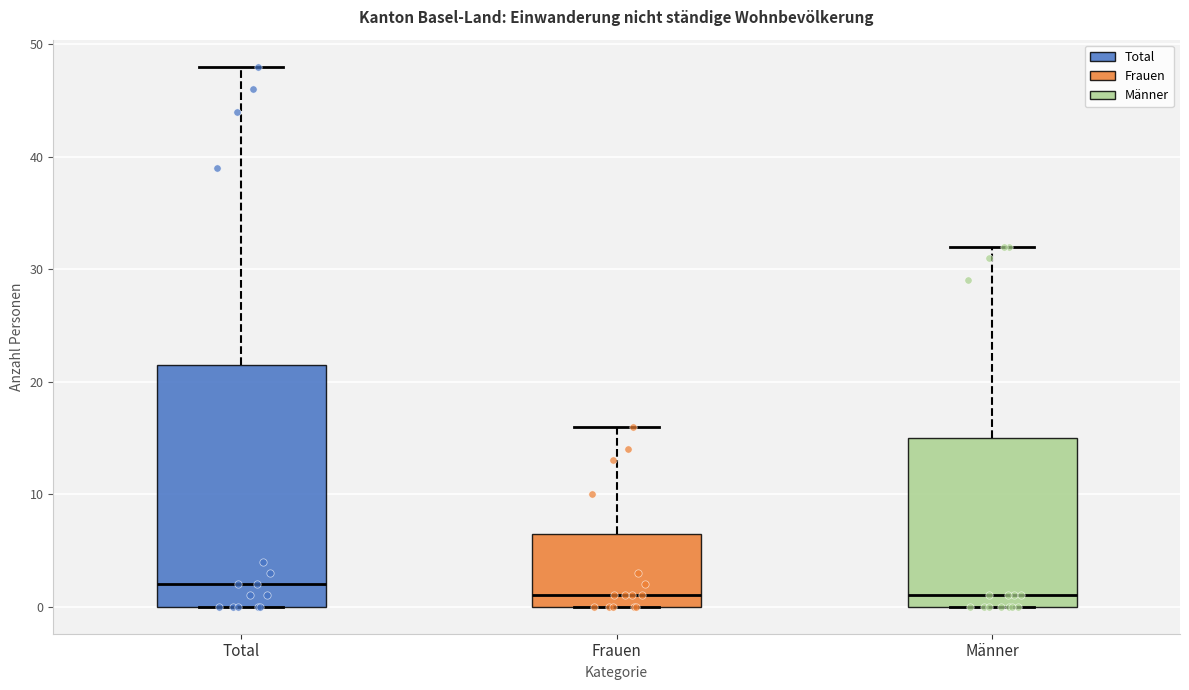

Comparing the boxes themselves (not the whiskers), which one is the tallest?

Total